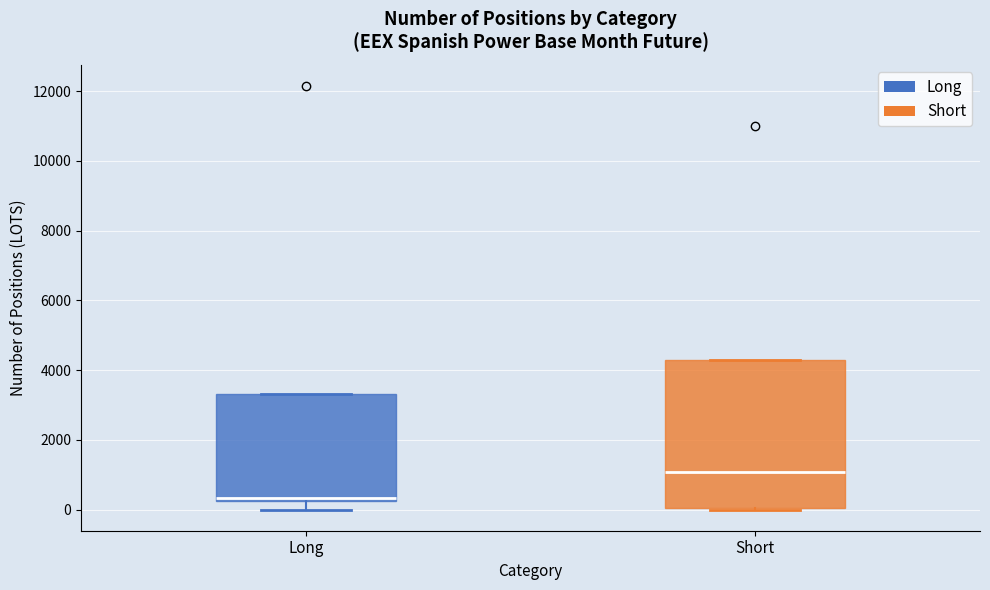

Which box is the tallest, from its lower edge to its upper edge?

Short